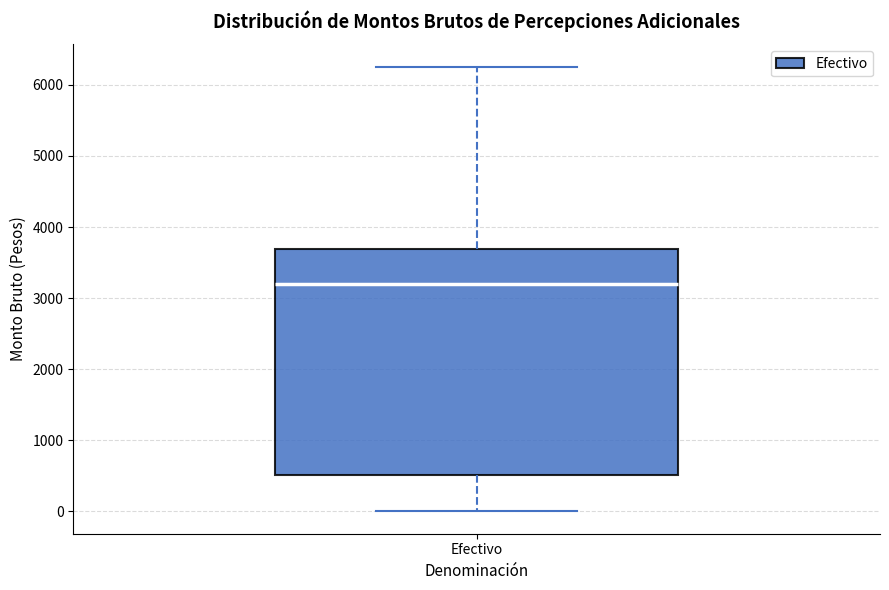

Transcribe this box plot: give where the median line is, the range the box spans, and where the two whiskers end, as read against the y-axis. The values are not printed on the chart, so give them approximately, as read against the axis.

median 3200, box 500 to 3700, whiskers 0 to 6300